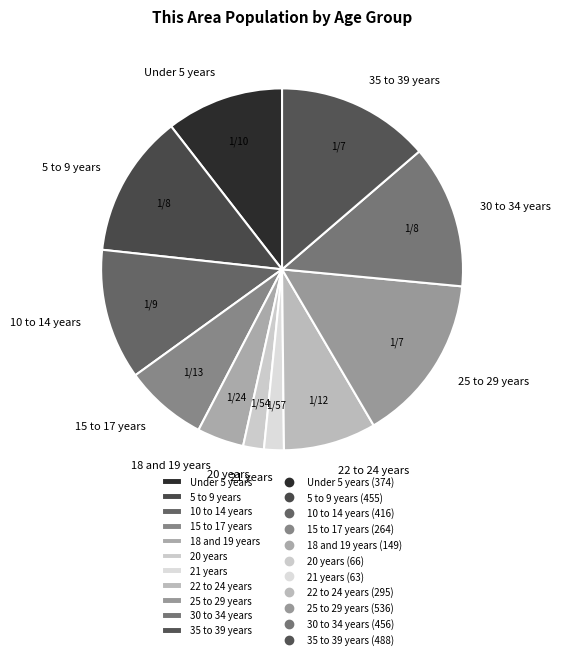

Do 5 to 9 years and 15 to 17 years together represent more than half of the pie?

No